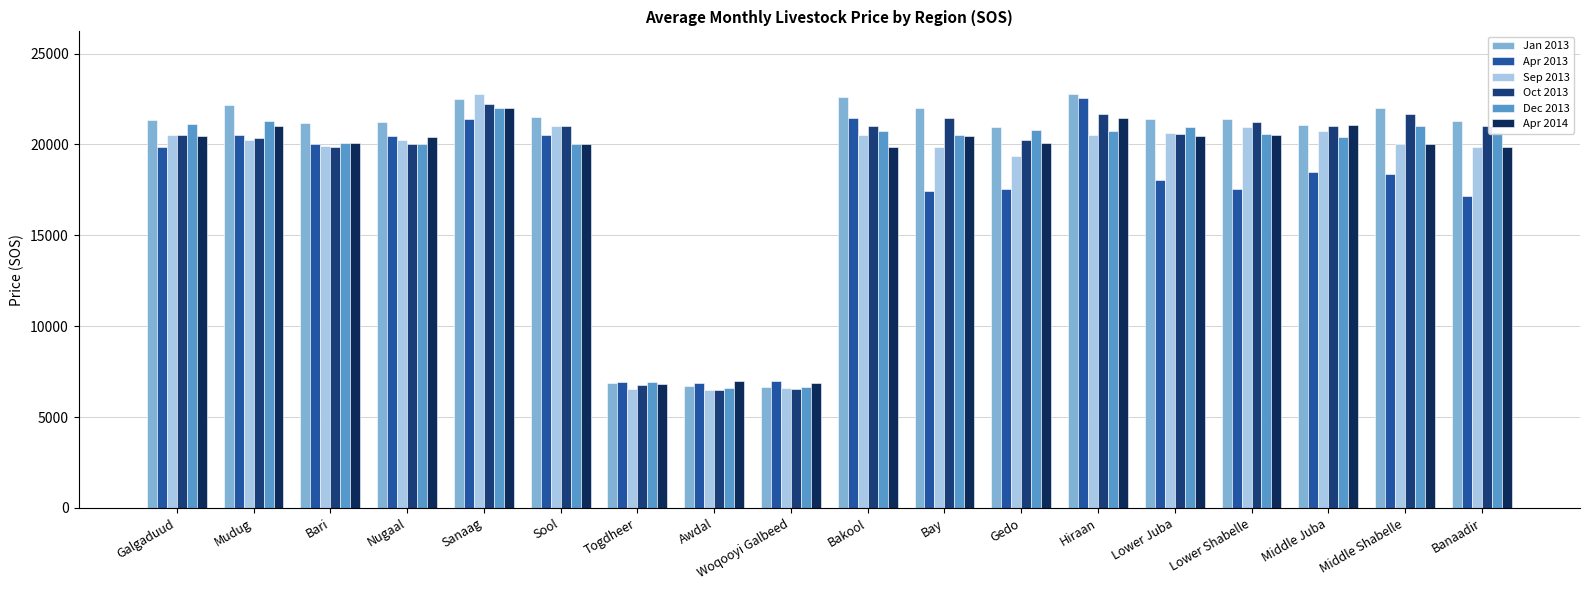

Reading right to left, transcribe all the data shown in this chart.

Jan 2013: 21275.0	22000.0	21083.3	21375.0	21372.6	22750.0	20960.0	22008.3	22600.0	6675.0	6687.5	6900.0	21500.0	22500.0	21250.0	21187.5	22150.0	21341.7
Apr 2013: 17162.5	18400.0	18458.3	17527.5	18024.0	22540.0	17560.0	17416.7	21437.5	6962.5	6850.0	6950.0	20500.0	21400.0	20480.0	20040.0	20510.0	19855.7
Sep 2013: 19853.3	20000.0	20750.0	20937.5	20624.0	20540.0	19380.0	19875.0	20525.0	6602.5	6460.0	6525.0	21000.0	22800.0	20250.0	19925.0	20225.0	20500.0
Oct 2013: 21000.0	21700.0	21000.0	21220.0	20600.0	21700.0	20237.6	21450.0	21000.0	6537.5	6487.5	6775.0	21000.0	22250.0	20000.0	19843.8	20362.5	20500.0
Dec 2013: 20703.3	21000.0	20383.3	20568.8	20960.0	20720.0	20770.0	20516.7	20750.0	6660.0	6610.0	6925.0	20000.0	22000.0	20000.0	20075.0	21300.0	21133.3
Apr 2014: 19875.0	20000.0	21050.0	20525.0	20465.0	21450.0	20105.0	20462.7	19875.0	6900.0	7000.0	6825.0	20000.0	22000.0	20400.0	20087.5	21000.0	20466.7